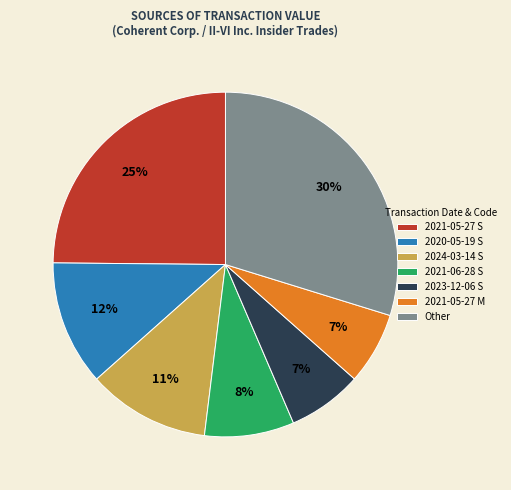

To the nearest percent, what is the combined percentage of 2021-05-27 M and 2024-03-14 S?

18%